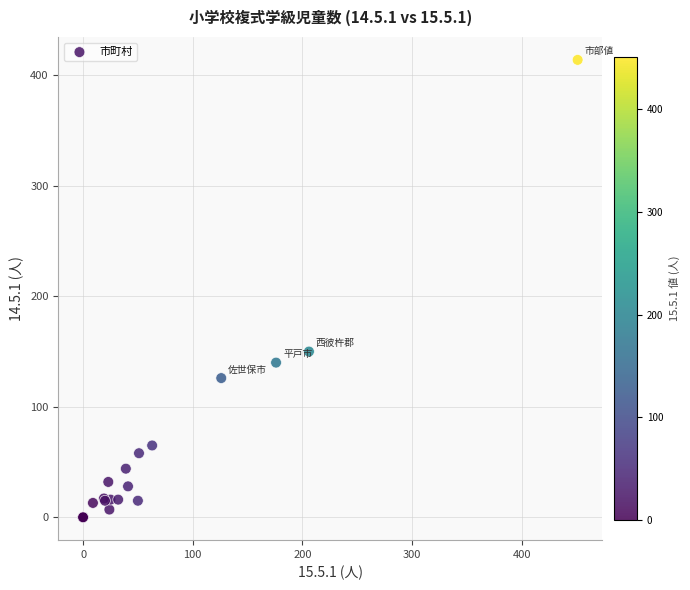

What Y value in the scatter plot is closest to 207?

150